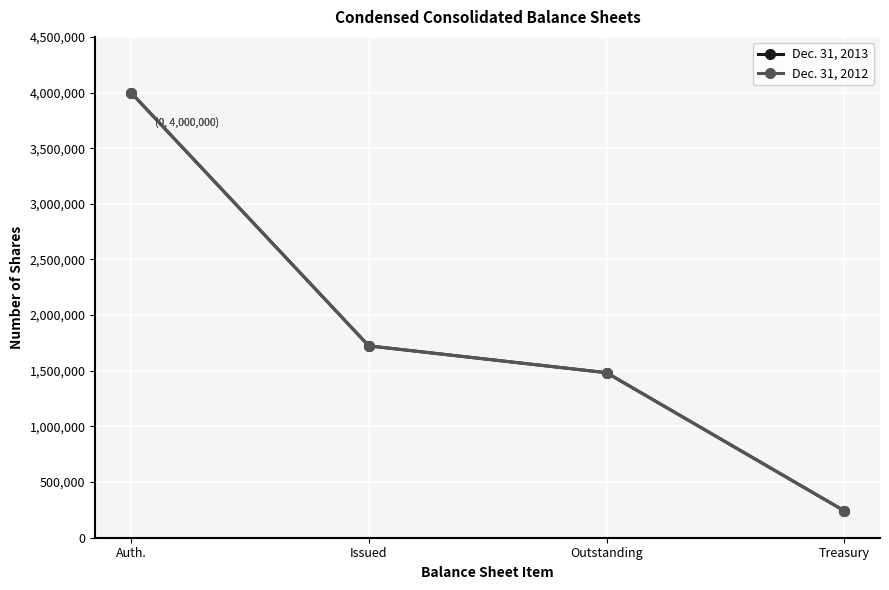

Reading left to right, transcribe all the data shown in this chart.

Dec. 31, 2013: Auth.=4000000	Issued=1723888	Outstanding=1482680	Treasury=241208
Dec. 31, 2012: Auth.=4000000	Issued=1723888	Outstanding=1482680	Treasury=241208